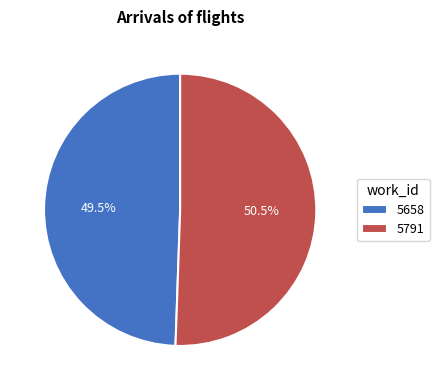

The 5658 slice represents 62% of the pie. True or false?

False